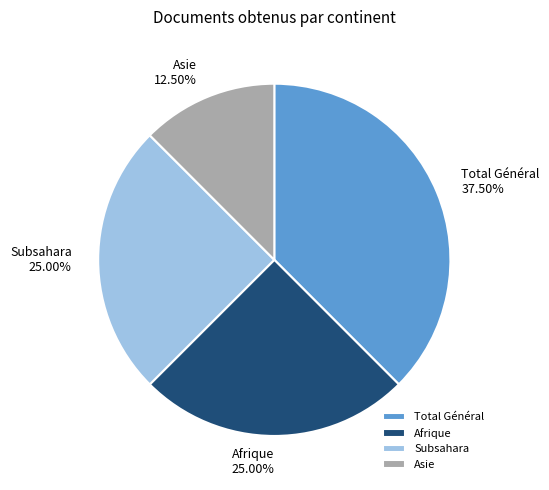

Which has a higher value, Total Général or Asie?

Total Général